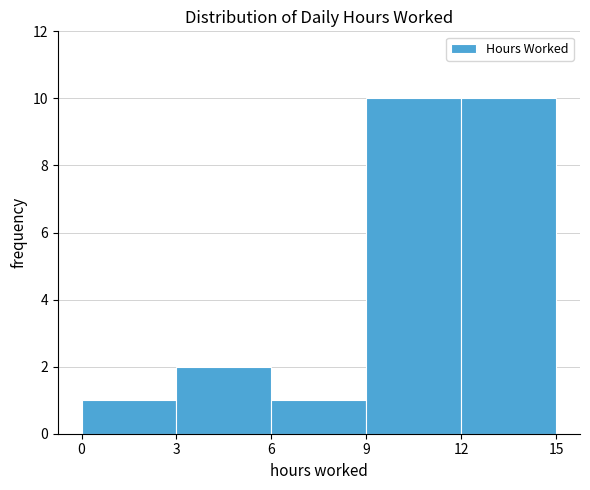

Reading left to right, list every bar in this chart as the range it spans on the x-axis followed by its height. The values are not printed on the chart, so give them approximately, as read against the axis.

0 to 3: 1
3 to 6: 2
6 to 9: 1
9 to 12: 10
12 to 15: 10